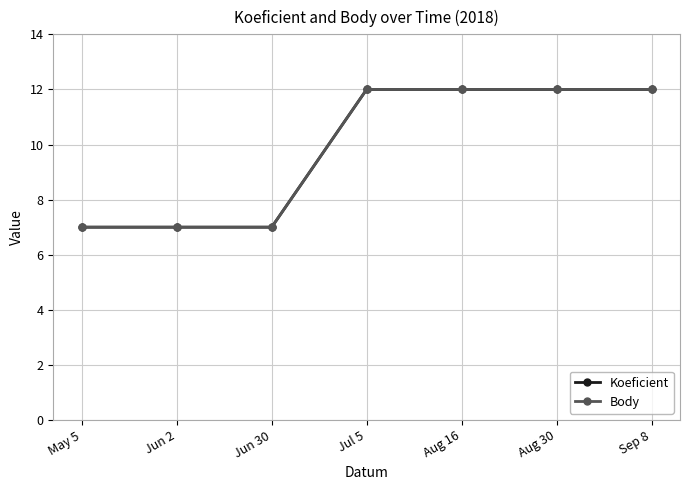

What is the minimum value shown in the chart?

7